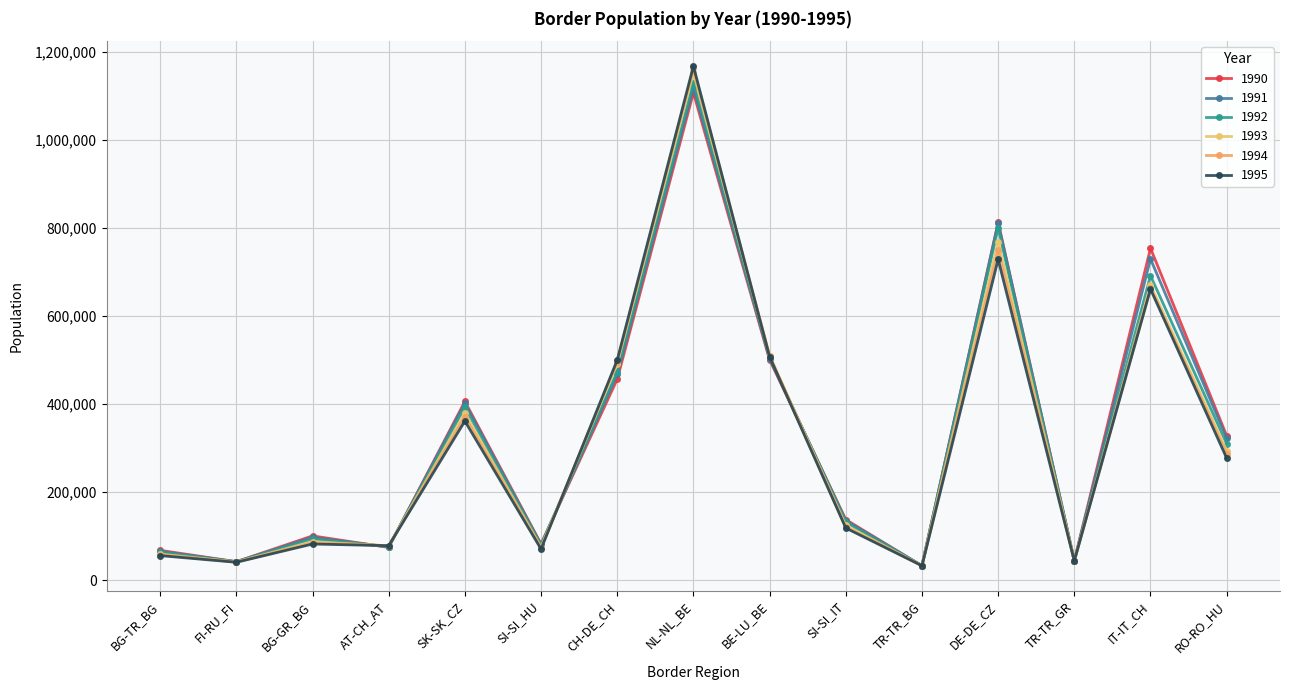

Where is the first local minimum for 1993?

FI-RU_FI